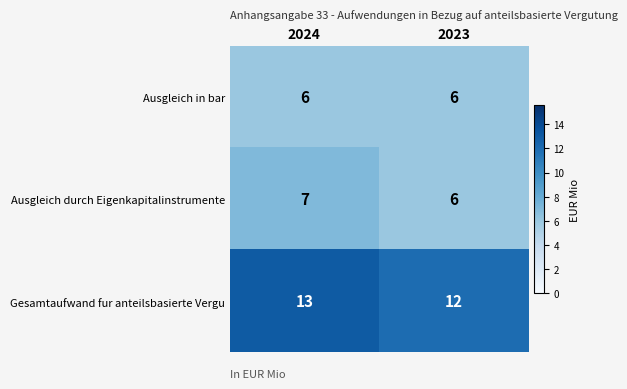

What is the total value across all series at 2024?

26